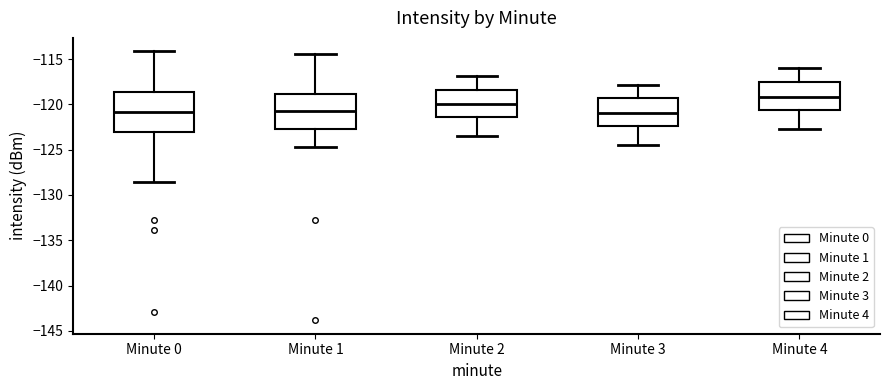

Reading left to right, transcribe this box plot: for each box, give where its median line is, the range the box spans, and where its two whiskers end, as read against the y-axis. The values are not printed on the chart, so give them approximately, as read against the axis.

Minute 0: median -121.0, box -123.0 to -118.5, whiskers -128.5 to -114.0
Minute 1: median -120.5, box -123.0 to -119.0, whiskers -124.5 to -114.5
Minute 2: median -120.0, box -121.5 to -118.5, whiskers -123.5 to -117.0
Minute 3: median -121.0, box -122.5 to -119.5, whiskers -124.5 to -118.0
Minute 4: median -119.0, box -120.5 to -117.5, whiskers -122.5 to -116.0